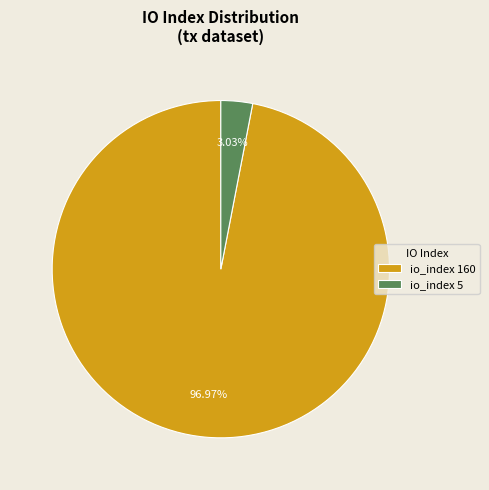

Do io_index 160 and io_index 5 together represent more than half of the pie?

Yes